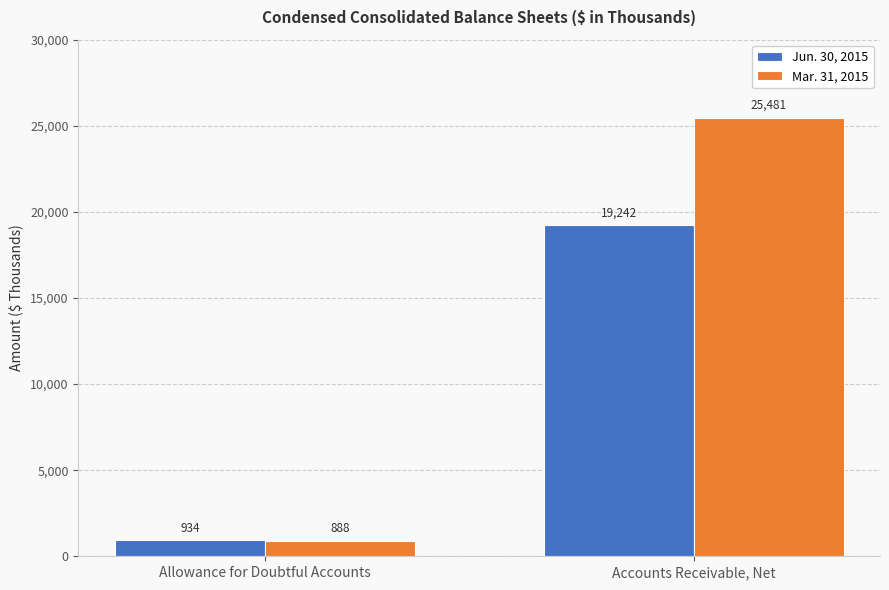

Where is Mar. 31, 2015 nearest to the value 13184?

Allowance for Doubtful Accounts